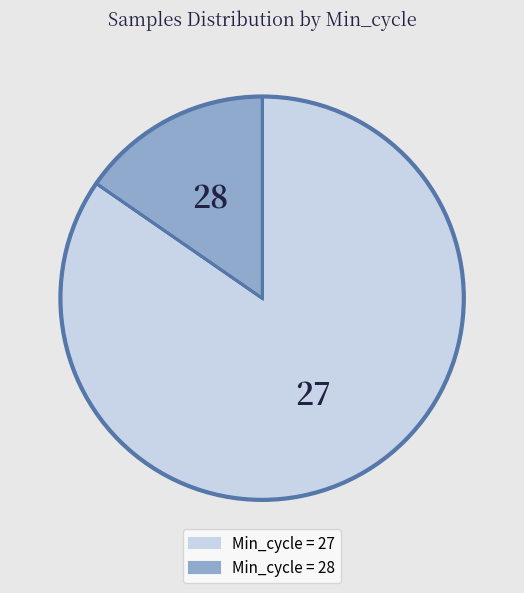

Is there a majority slice in this chart?

Yes